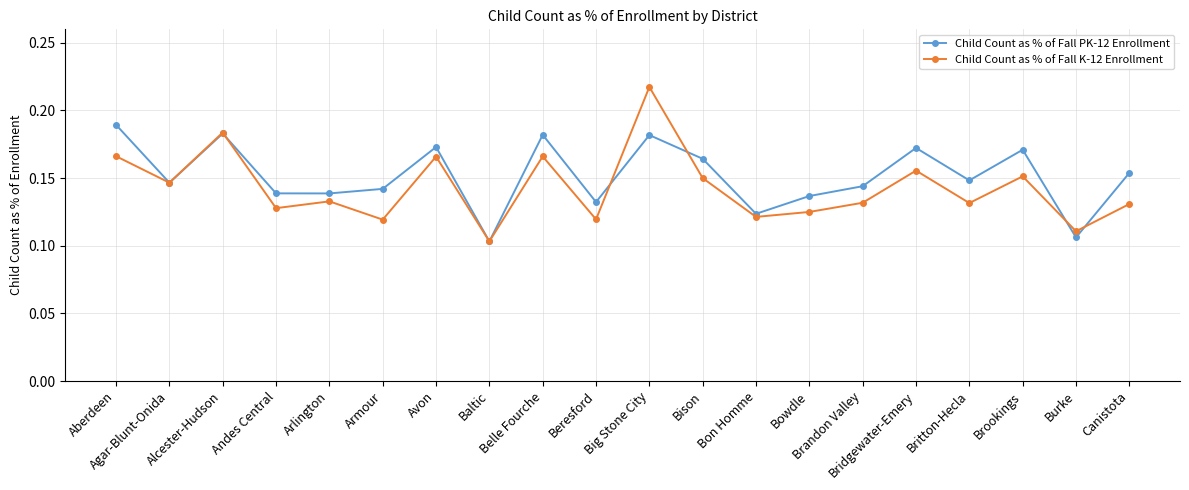

At which category does Child Count as % of Fall PK-12 Enrollment reach its first local peak?

Alcester-Hudson